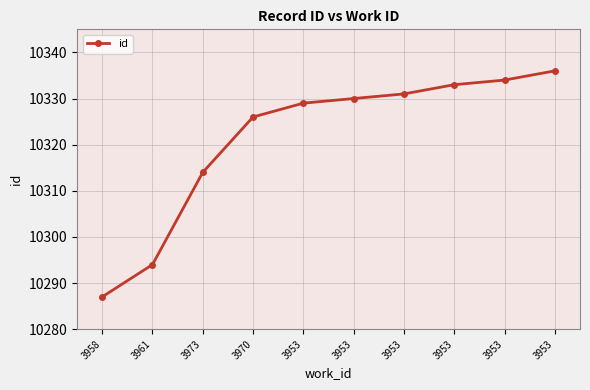

List the labels in order of value, largest first.

3953, 3953, 3953, 3953, 3953, 3953, 3970, 3973, 3961, 3958